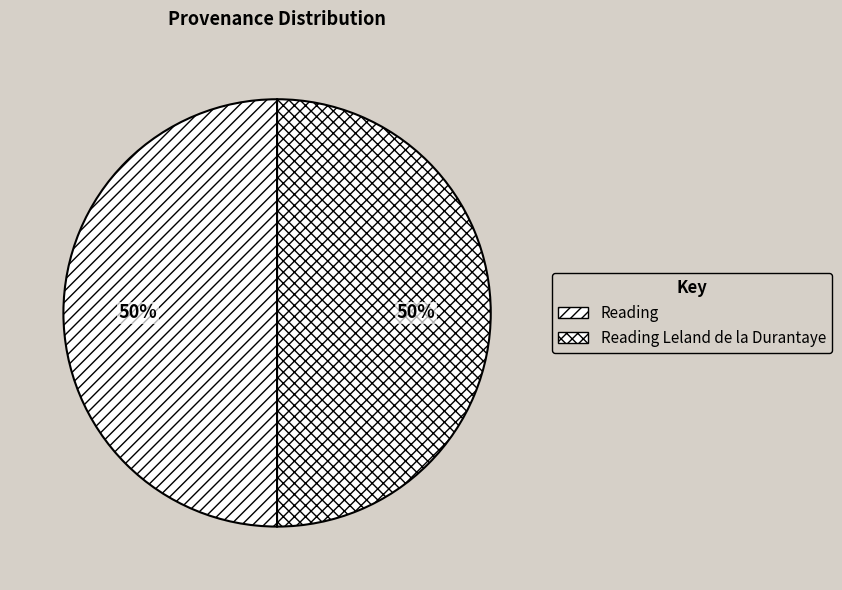

What percentage is the Reading Leland de la Durantaye slice, to the nearest percent?

50%